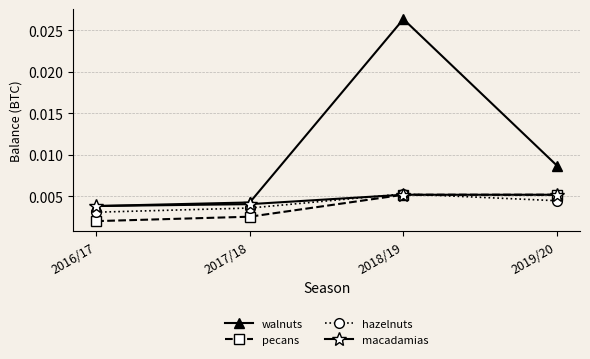

At how many categories does at least one series exceed 0?

4